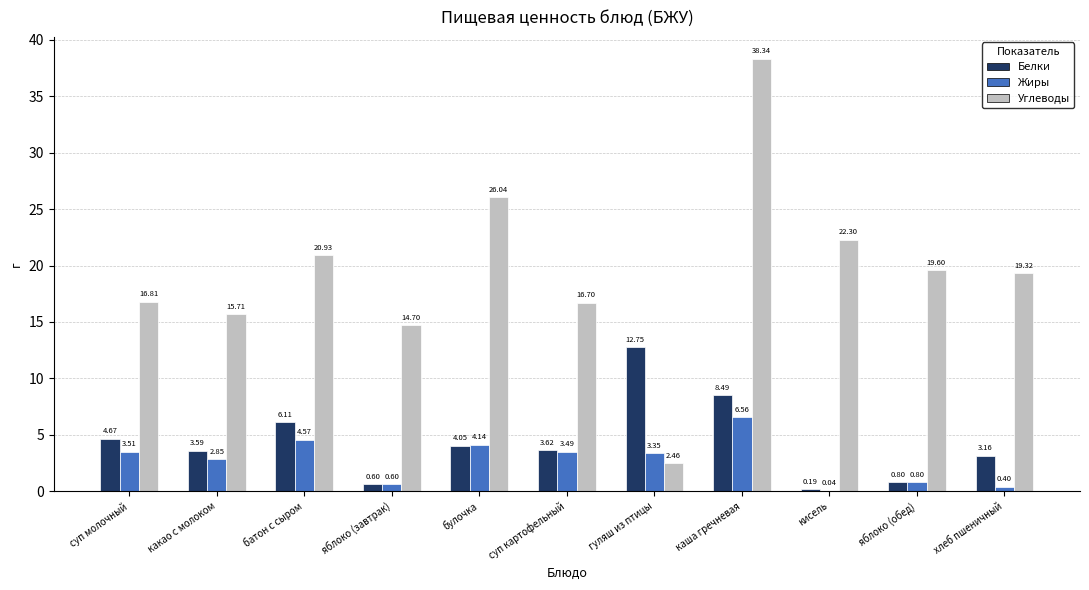

Is the value of Жиры at булочка greater than the value of Белки at батон с сыром?

No